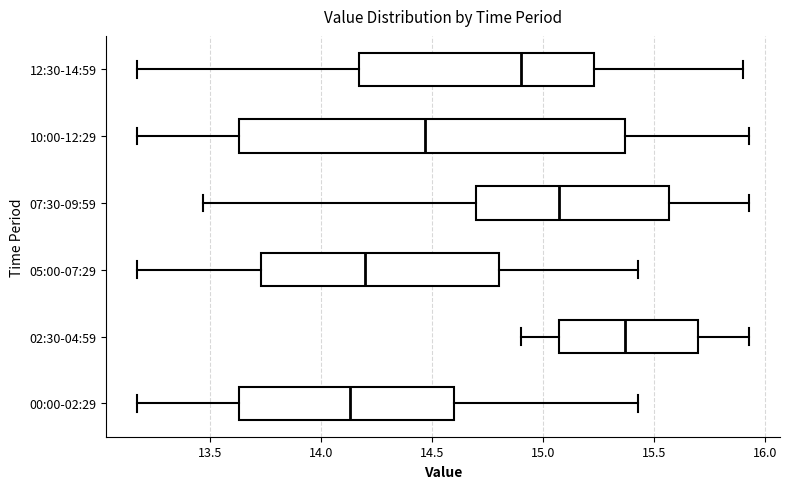

Comparing the boxes themselves (not the whiskers), which one is the widest?

10:00-12:29